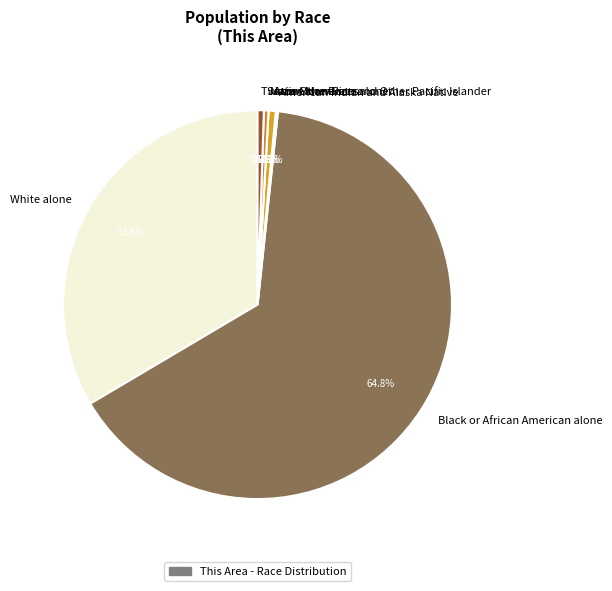

What is the change in value from White alone to Native Hawaiian and Other Pacific Islander?

-3940